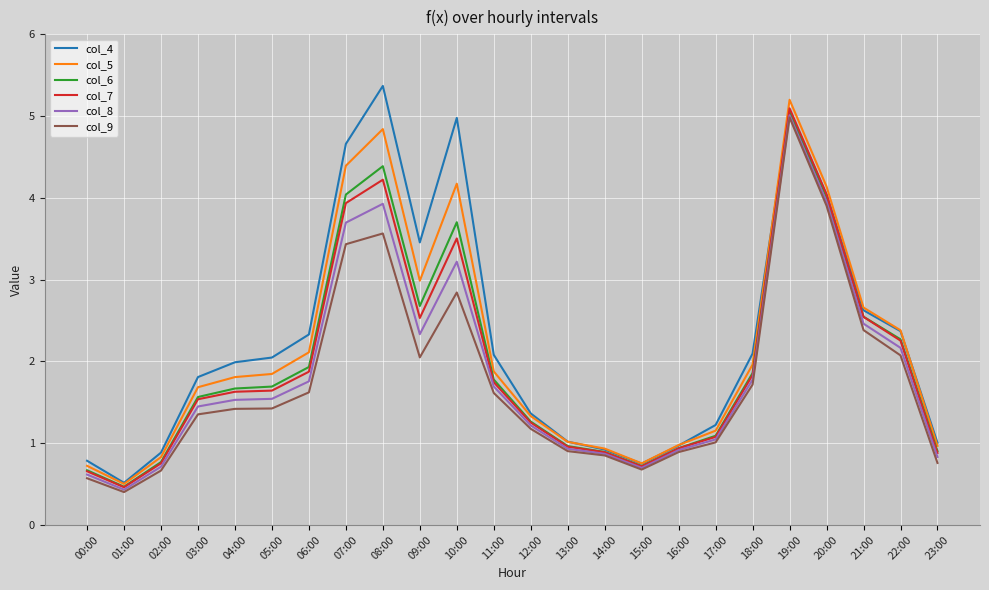

At which category is the sum across all series the highest?

19:00